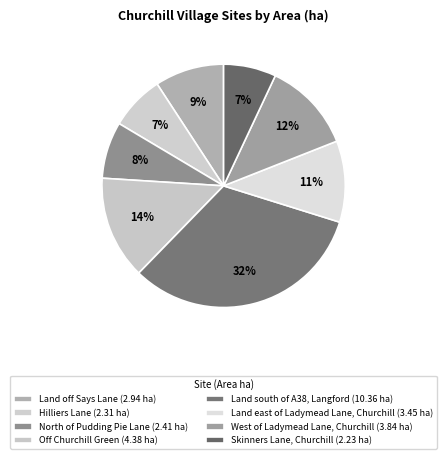

How many slices are in this pie chart?

8